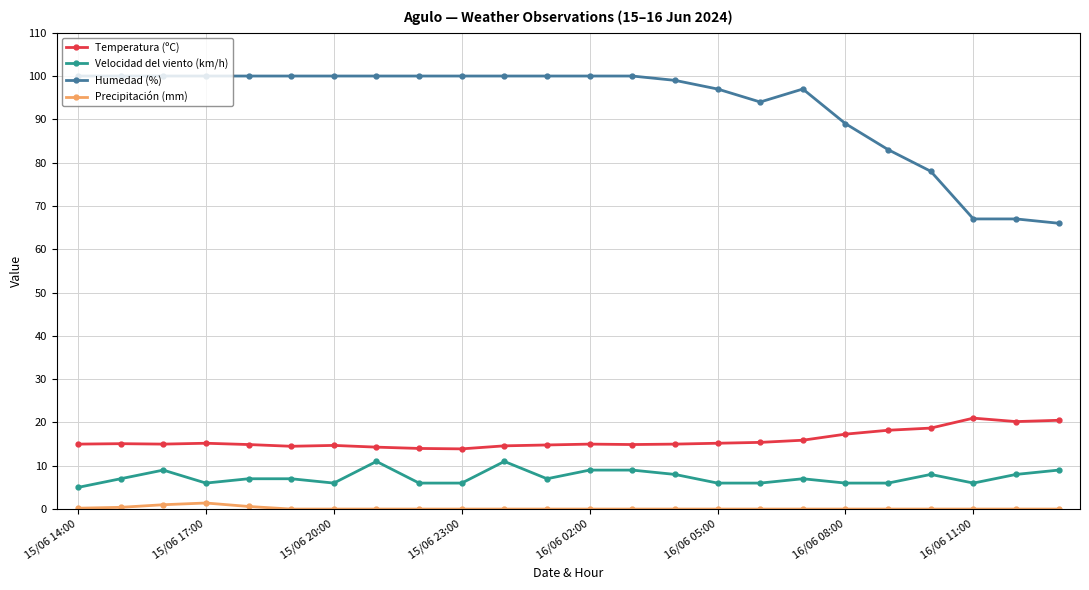

What is the difference between the second highest and second lowest values in the Temperatura (ºC) series?

6.5